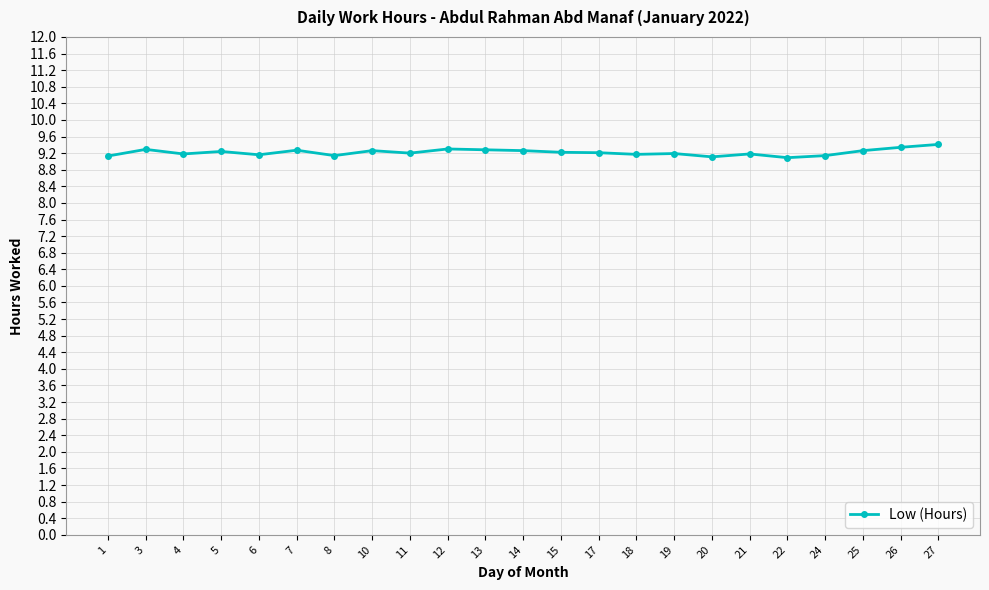

True or false: the data has more than 0 interior local peaks.

True